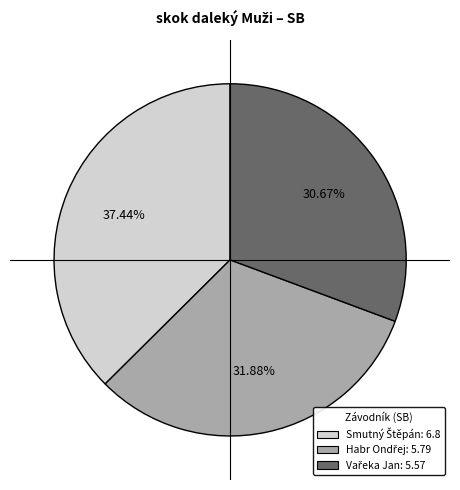

Is there a majority slice in this chart?

No